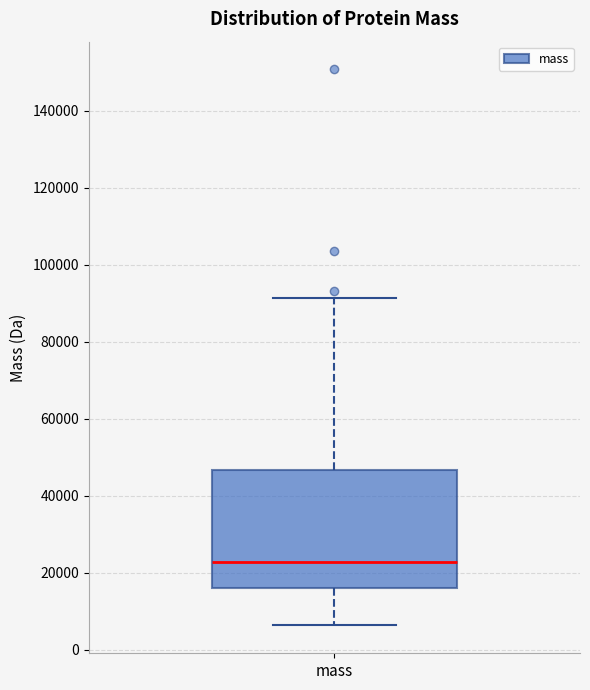

Read this box plot against the y-axis: the position of the median line, the range covered by the box, and the ends of both whiskers. The values are not printed on the chart, so give them approximately, as read against the axis.

median 22000, box 16000 to 46000, whiskers 6000 to 92000